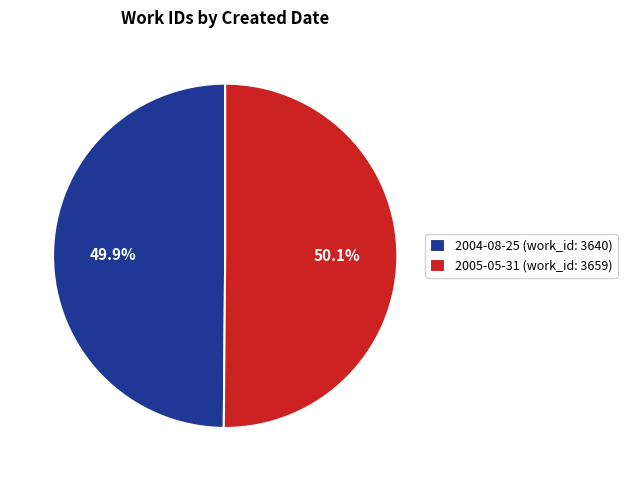

The 2004-08-25 slice represents 59% of the pie. True or false?

False